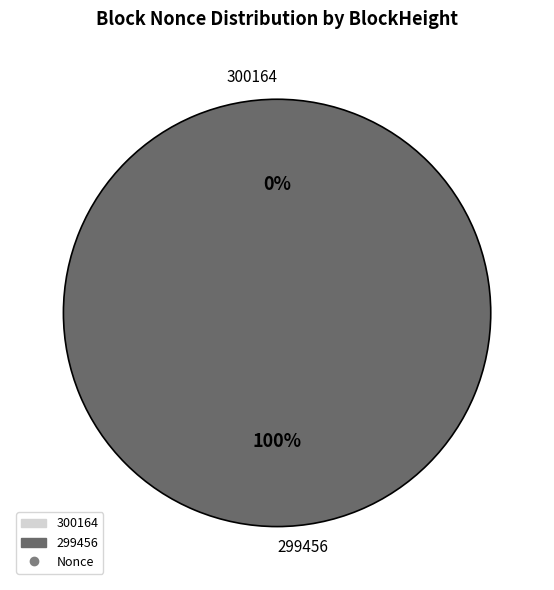

How many slices are in this pie chart?

2